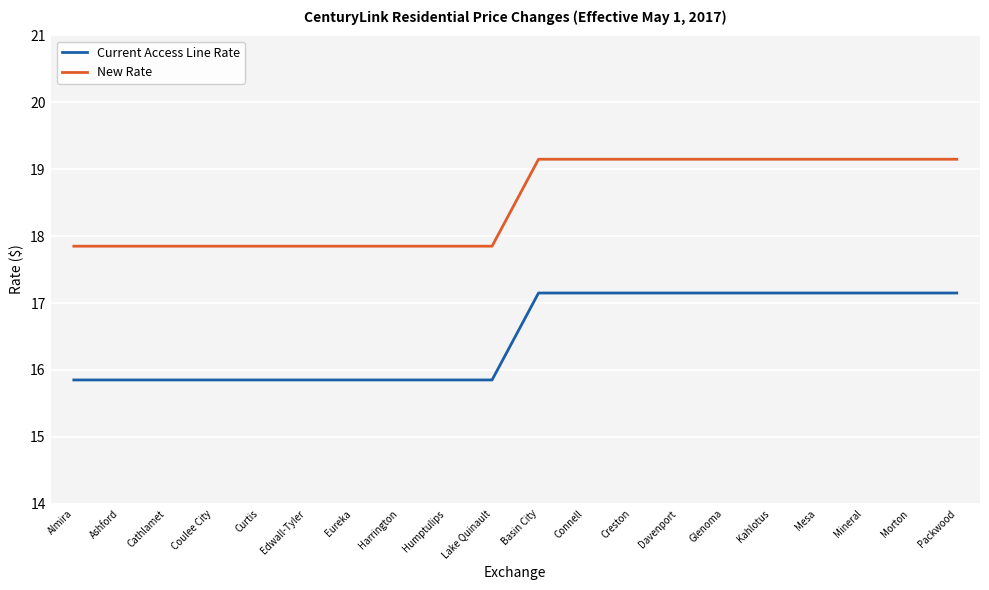

What is the difference between the highest and lowest values at Edwall-Tyler?

2.0